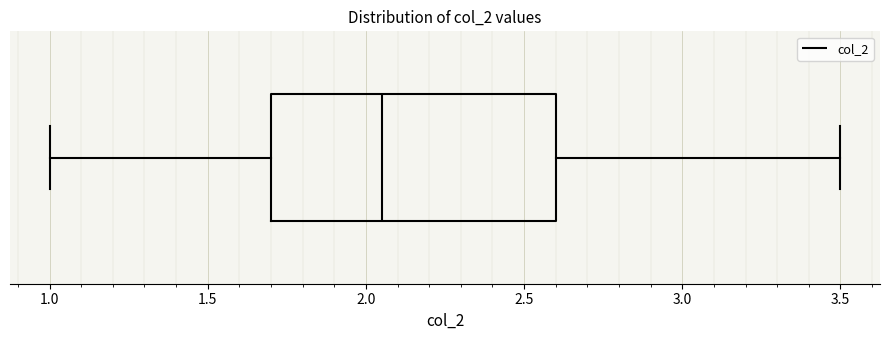

Transcribe this box plot: give where the median line is, the range the box spans, and where the two whiskers end, as read against the x-axis. The values are not printed on the chart, so give them approximately, as read against the axis.

median 2.05, box 1.70 to 2.60, whiskers 1.00 to 3.50